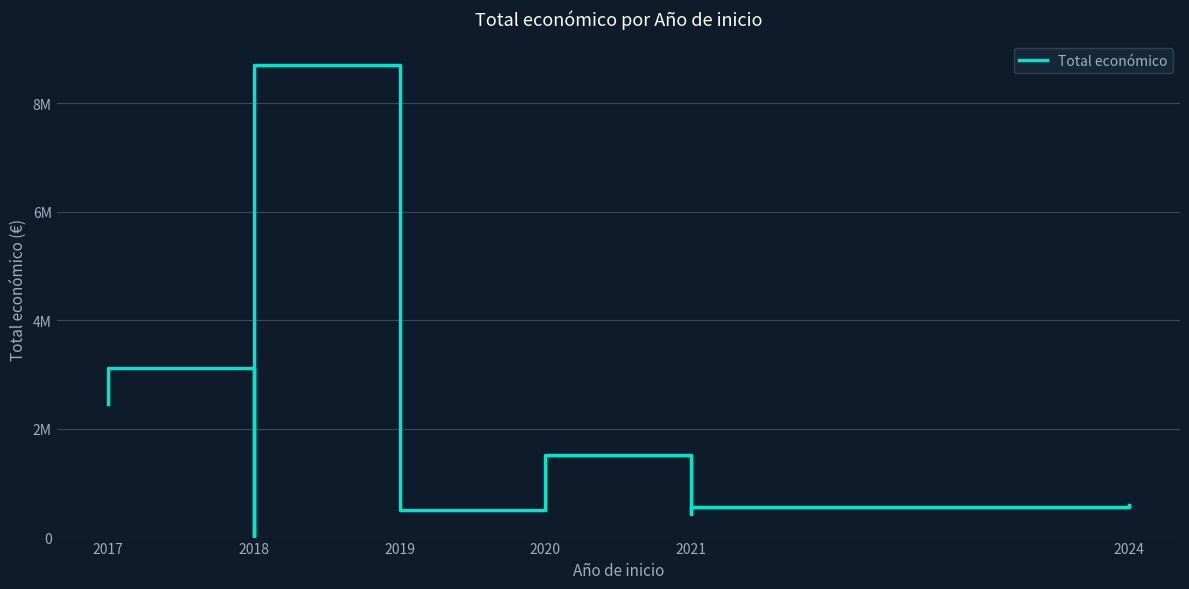

Reading right to left, extract all data points from this chart.

596384	562446	430411	1513726	511047	8701686	6401275	46300	19478	3130699	2464572